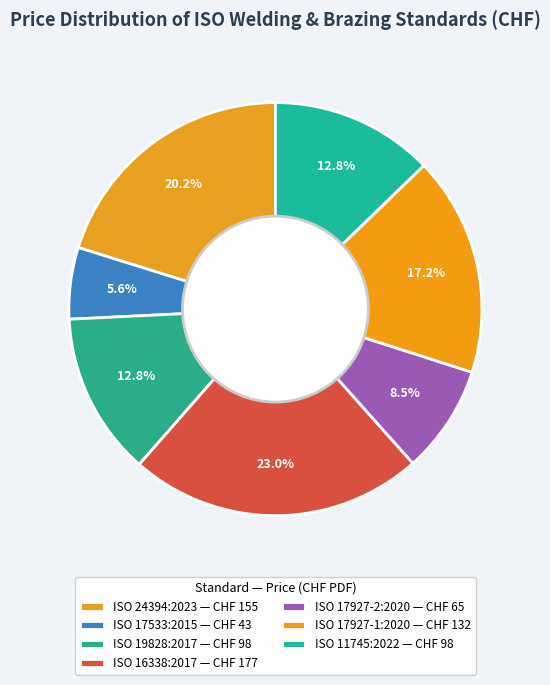

Is there a majority slice in this chart?

No